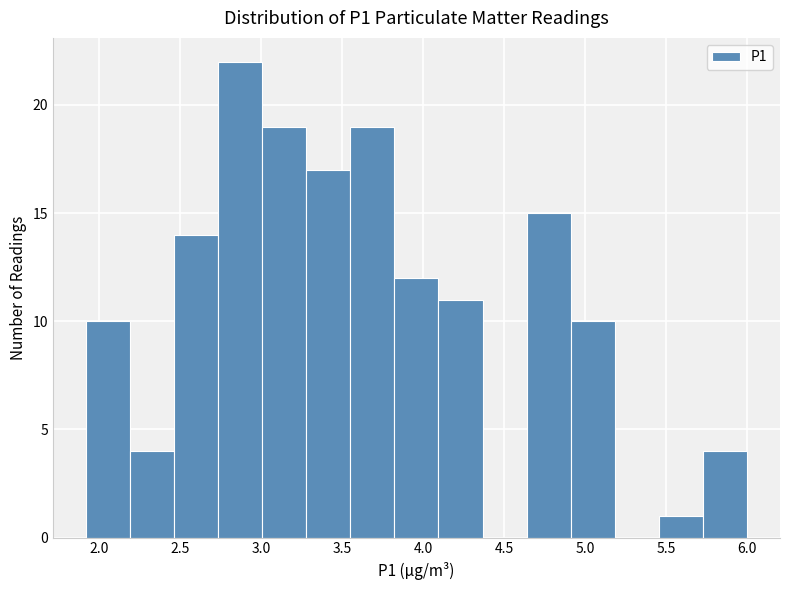

Reading left to right, list every bar in this chart as the range it spans on the x-axis followed by its height. Neither the bar edges nor the heights are printed on the chart, so give them approximately, as read against the axes.

1.90 to 2.20: 10
2.20 to 2.45: 4
2.45 to 2.75: 14
2.75 to 3.00: 22
3.00 to 3.30: 19
3.30 to 3.55: 17
3.55 to 3.80: 19
3.80 to 4.10: 12
4.10 to 4.35: 11
4.35 to 4.65: 0
4.65 to 4.90: 15
4.90 to 5.20: 10
5.20 to 5.45: 0
5.45 to 5.75: 1
5.75 to 6.00: 4